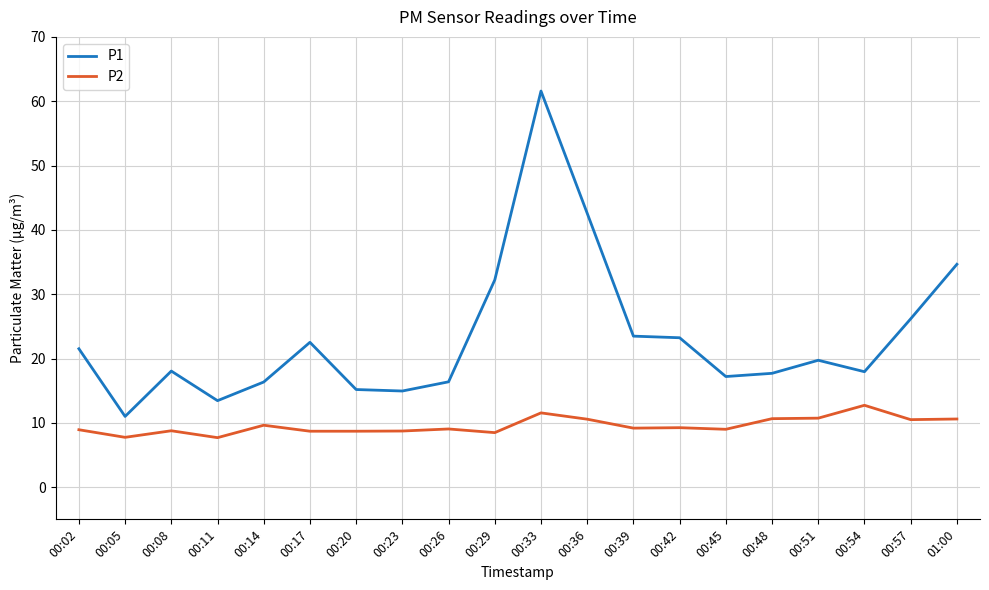

Which series has the widest spread of values?

P1